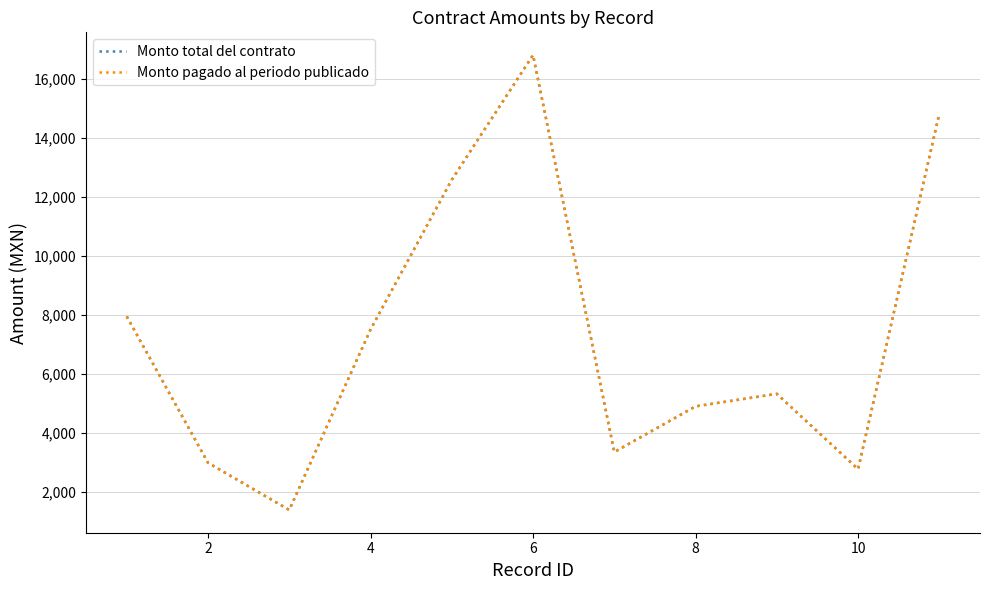

Does the chart display data point markers on the line(s)?

No